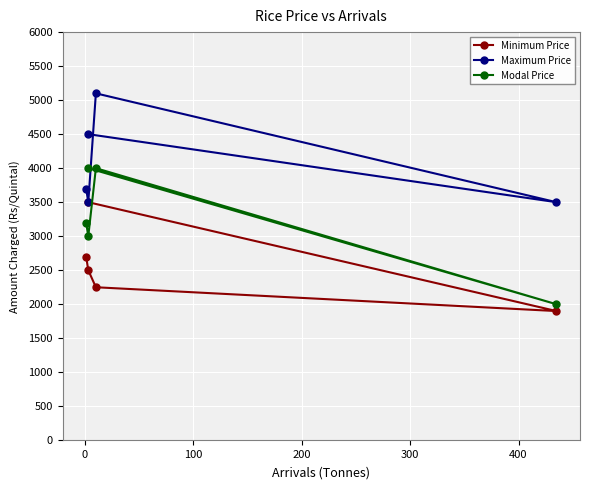

True or false: Maximum Price and Modal Price intersect in this chart.

False